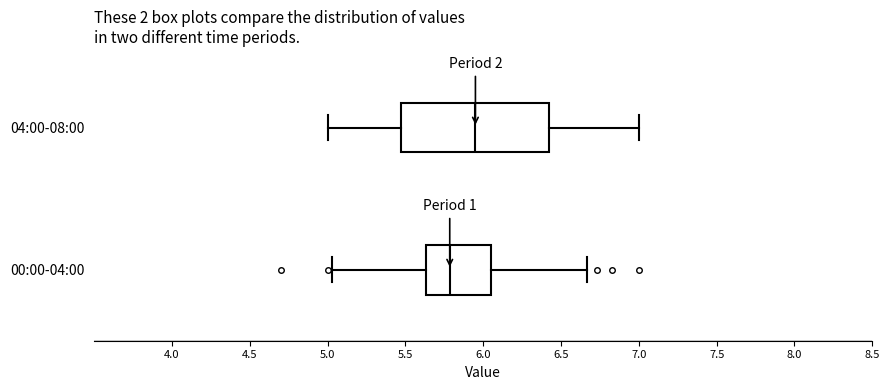

Which box has the furthest to the right median line?

04:00-08:00